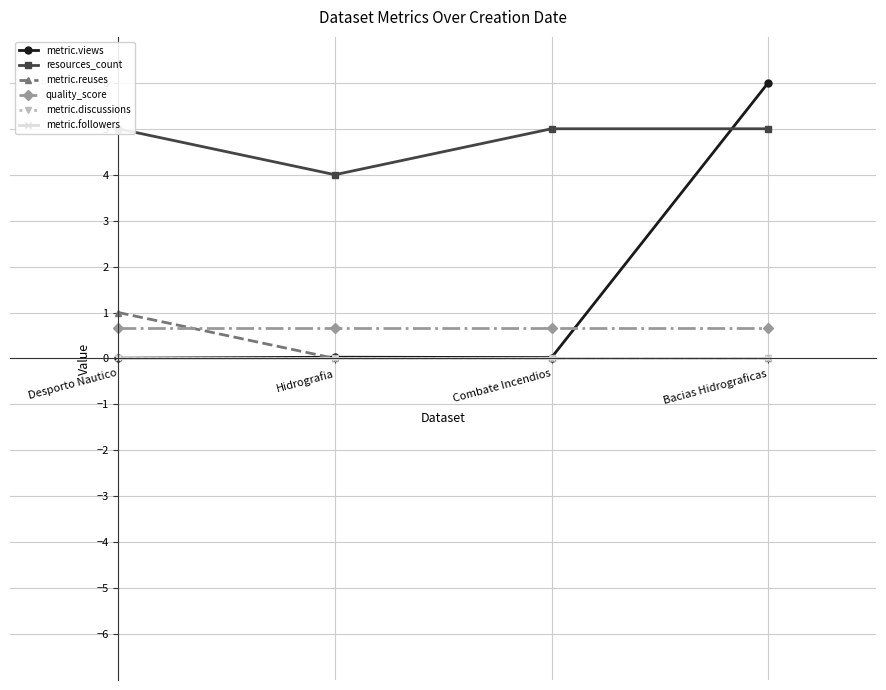

At which category is the sum across all series the highest?

Bacias Hidrograficas